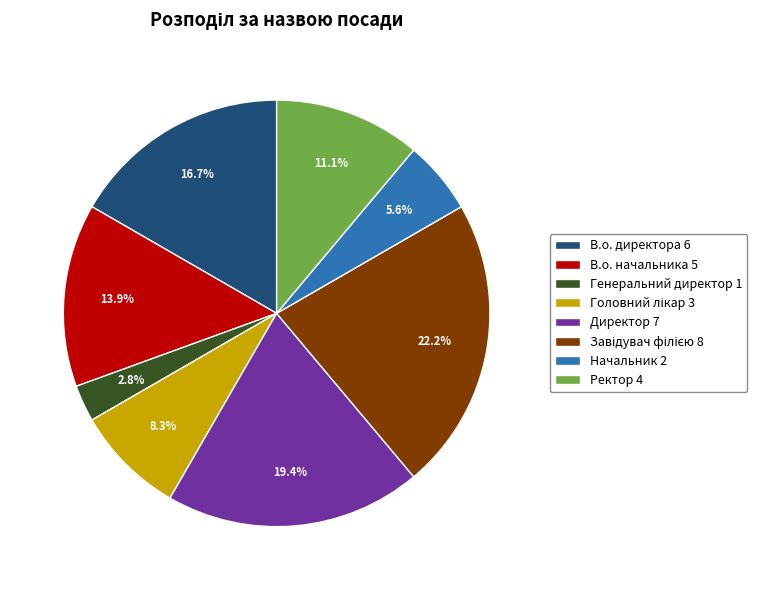

What is the ratio of the value at Директор 7 to the value at Начальник 2?

3.5